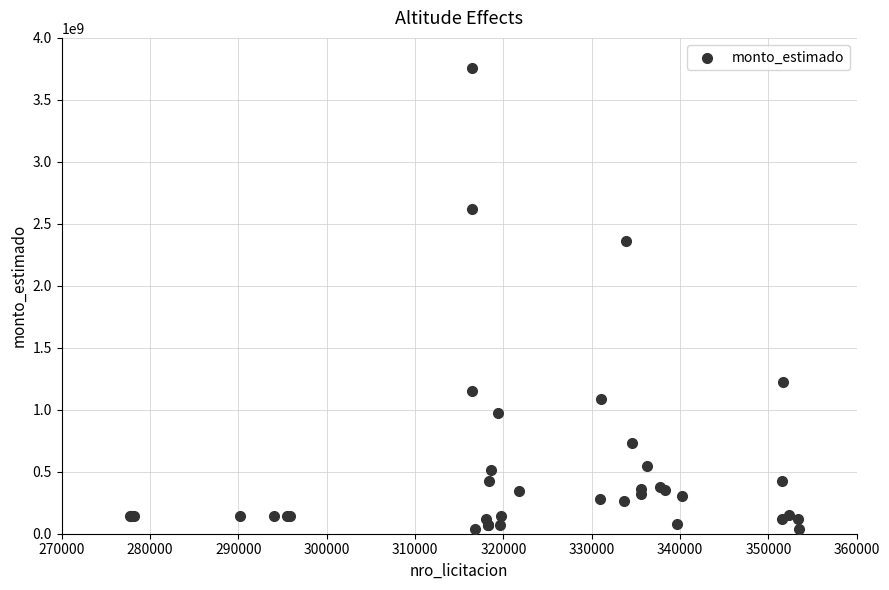

What Y value in the scatter plot is closest to 1898390087?

2361894100